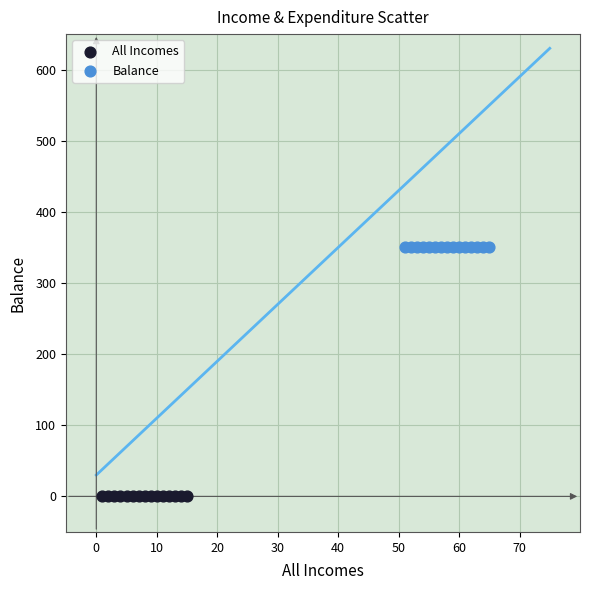

Which series reaches the maximum Y coordinate?

Balance